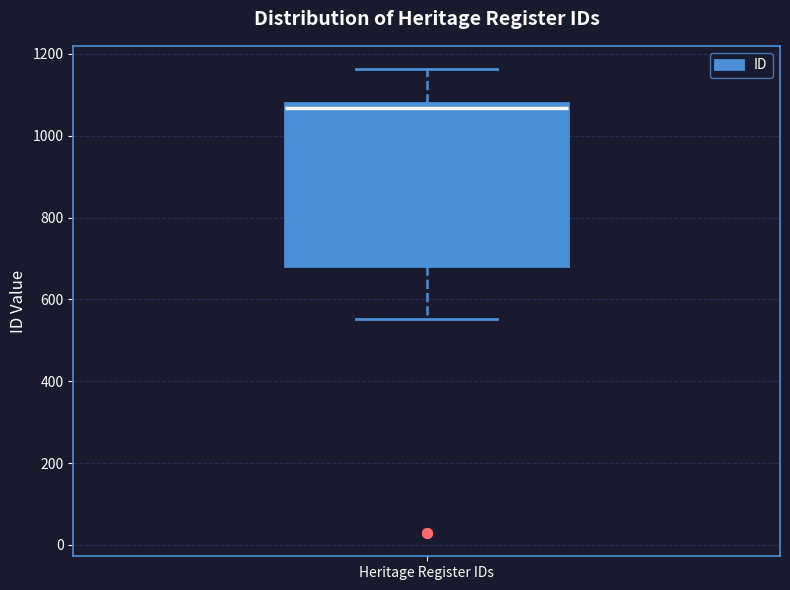

Where is the lower edge of the box for Heritage Register IDs on the y-axis? The values are not printed on the chart, so give them approximately, as read against the axis.

680